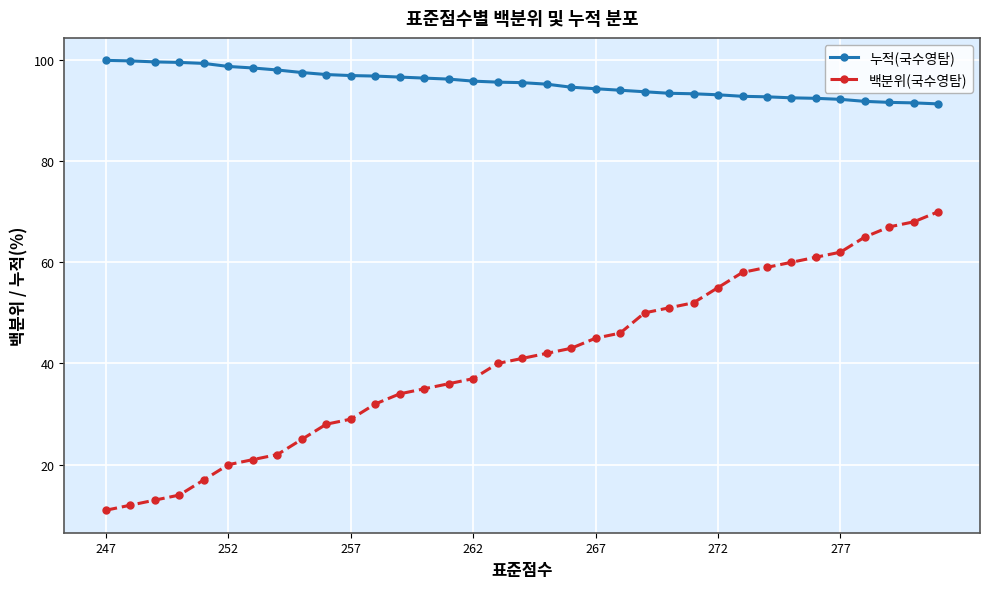

Which series has the widest spread of values?

백분위(국수영탐)